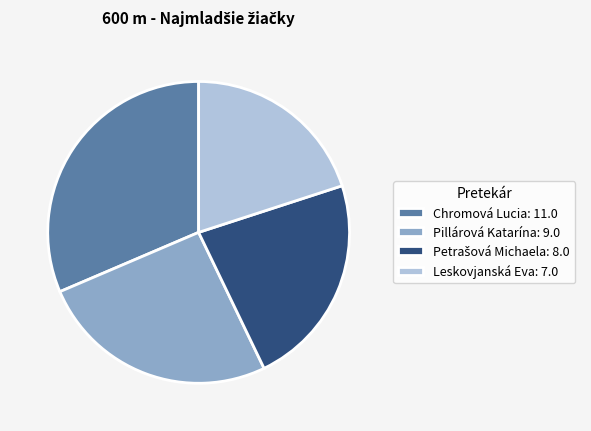

Combined, do Leskovjanská Eva: 7.0 and Chromová Lucia: 11.0 account for over 50%?

Yes